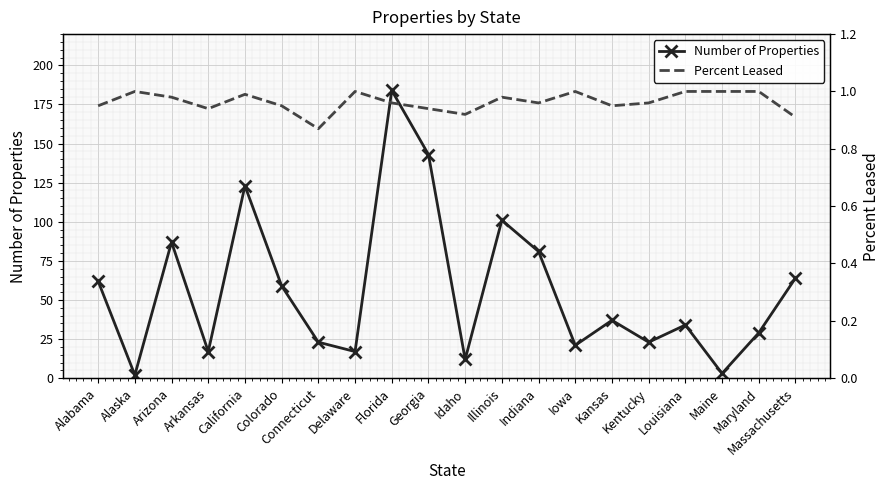

List the series in order of their peak value, lowest first.

Percent Leased, Number of Properties